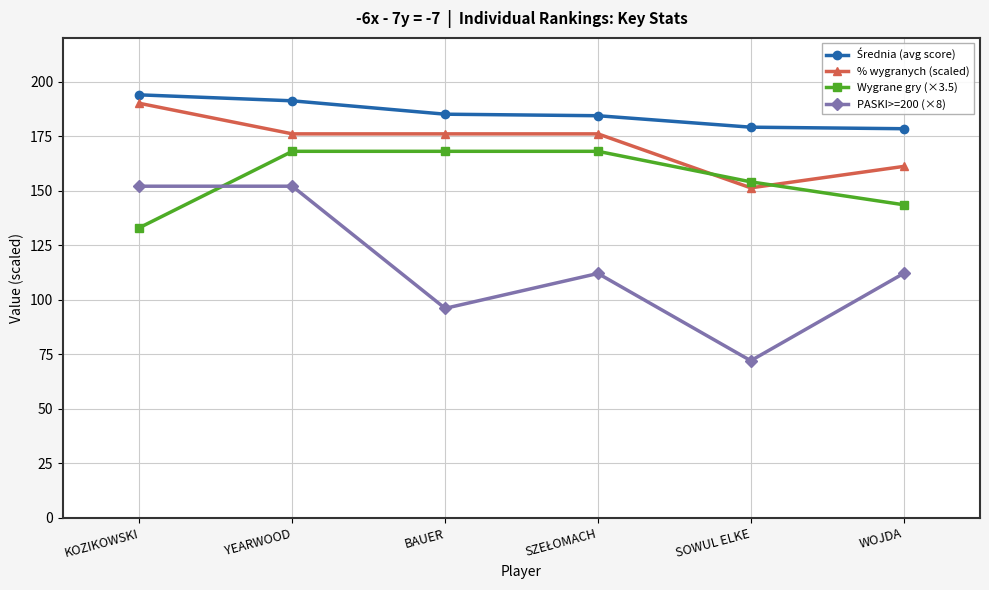

The % wygranych (scaled) series shows 90.8 at YEARWOOD. True or false?

False